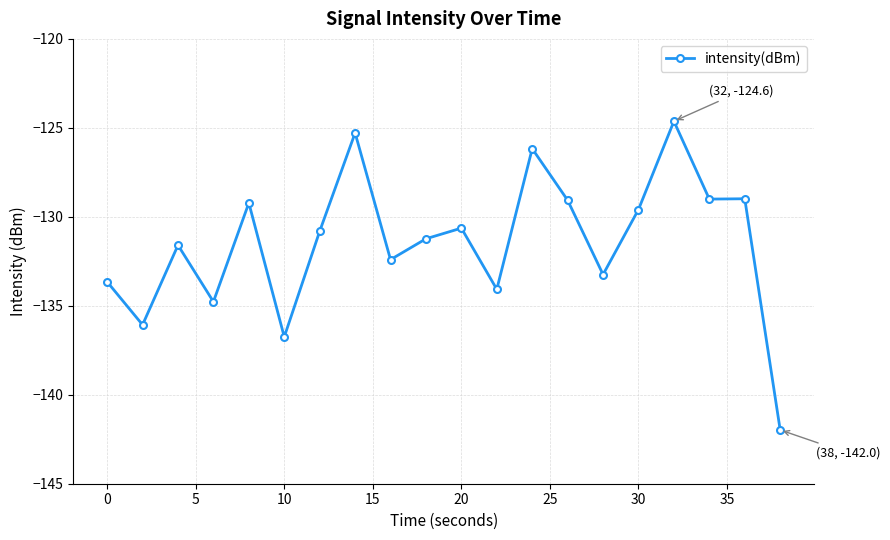

What is the sum of all values?

-2629.2